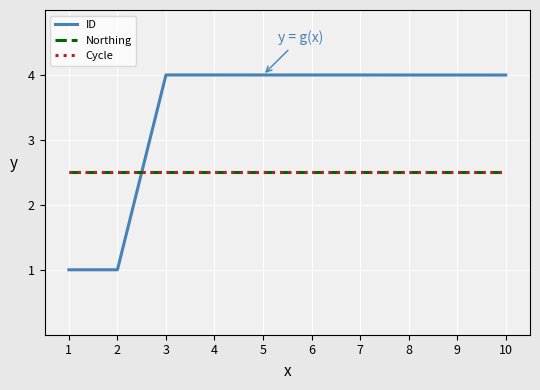

Does the chart have visible grid lines?

Yes